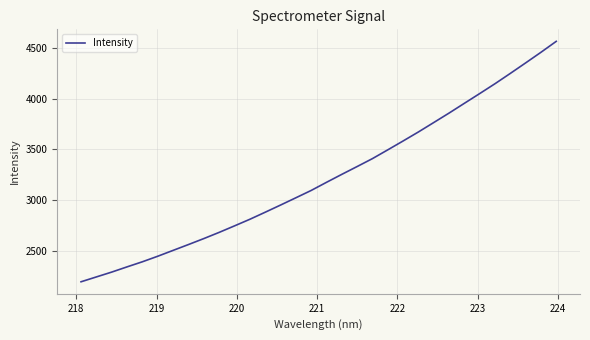

What is the smallest value displayed?

2194.9